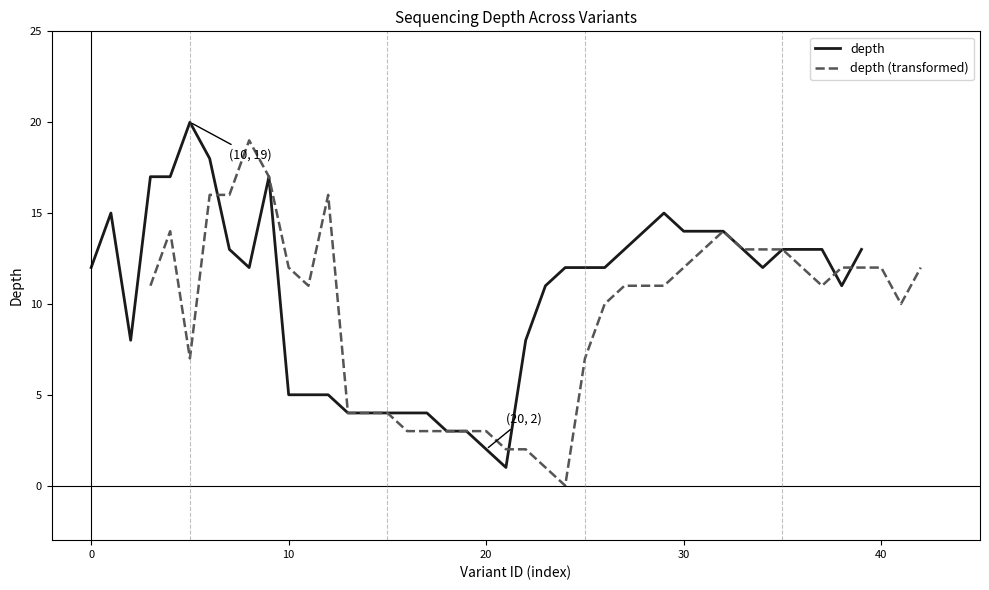

Between 25 and 9, which is larger?

9